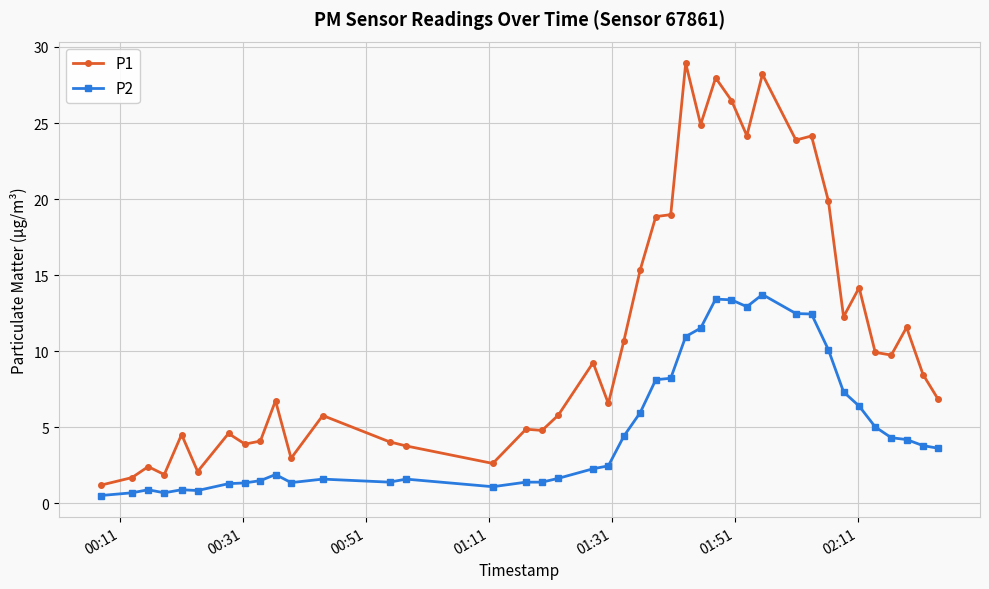

Which series has the largest total across all categories?

P1